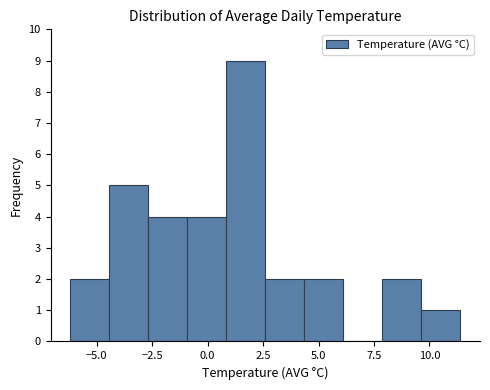

Read against the x-axis, roughly where is the centre of the tallest bar?

1.5